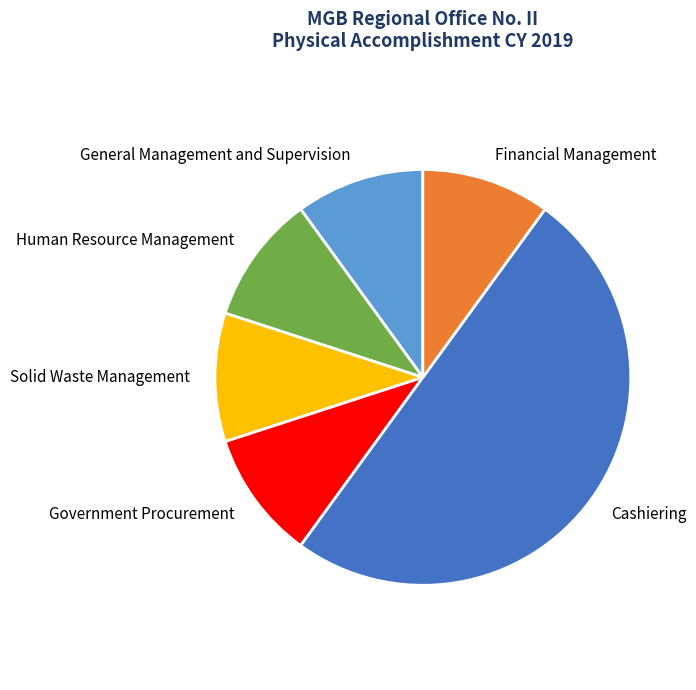

Combined, do General Management and Supervision and Financial Management account for over 50%?

No